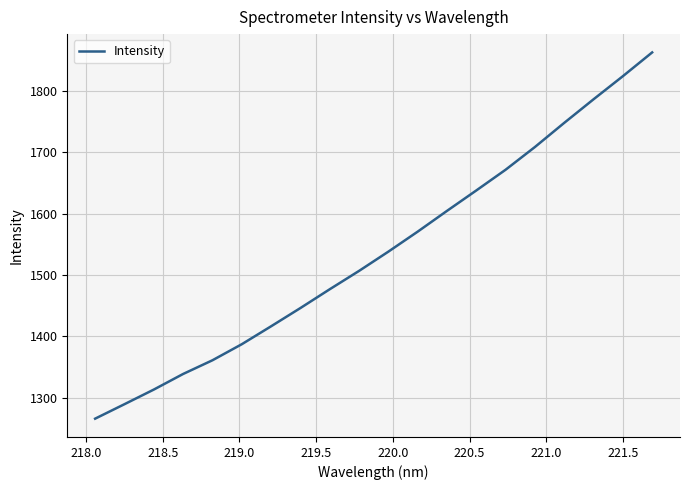

What is the difference between the maximum and minimum values?

597.2